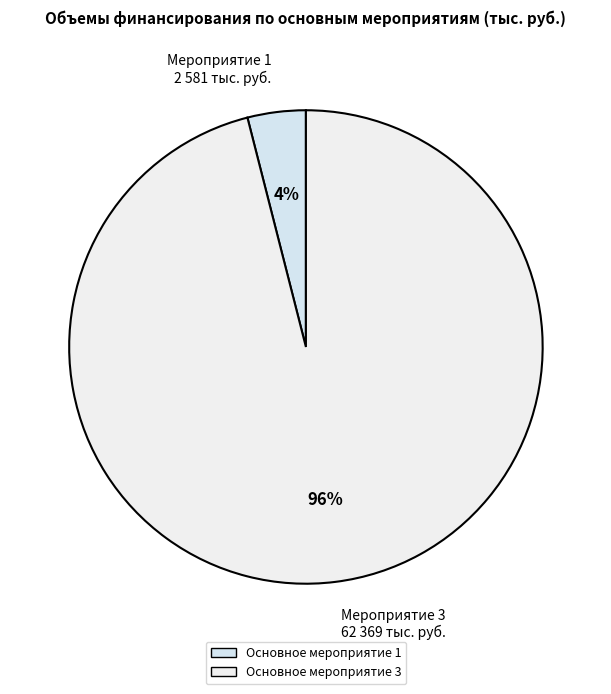

Rank the categories by value from lowest to highest.

Мероприятие 1 2 581 тыс. руб., Мероприятие 3 62 369 тыс. руб.